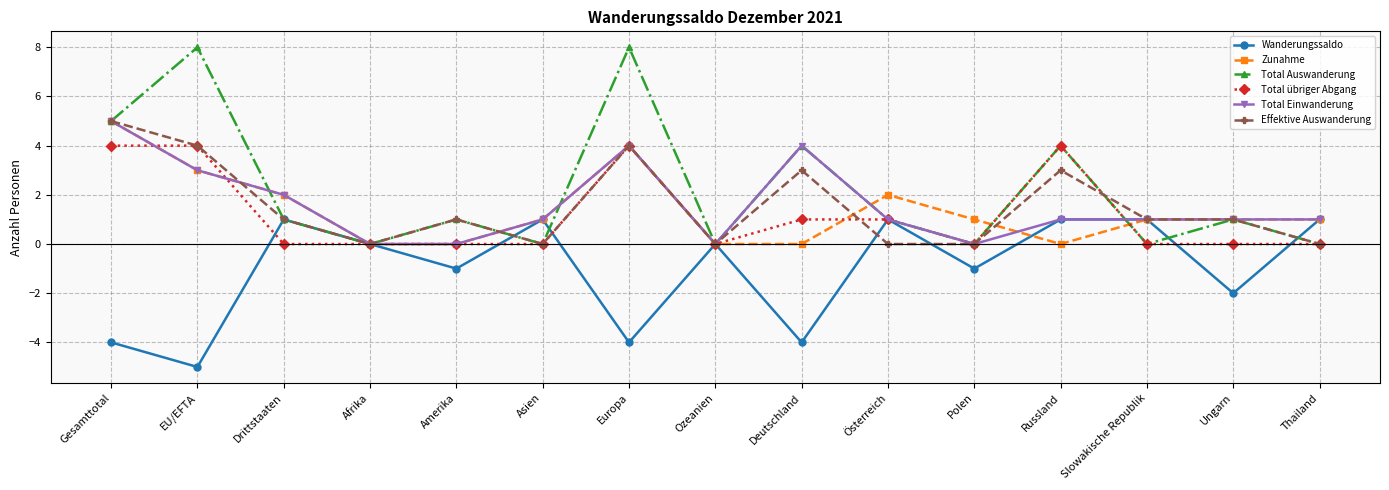

Where does the Total Auswanderung series first go above 1?

Gesamttotal